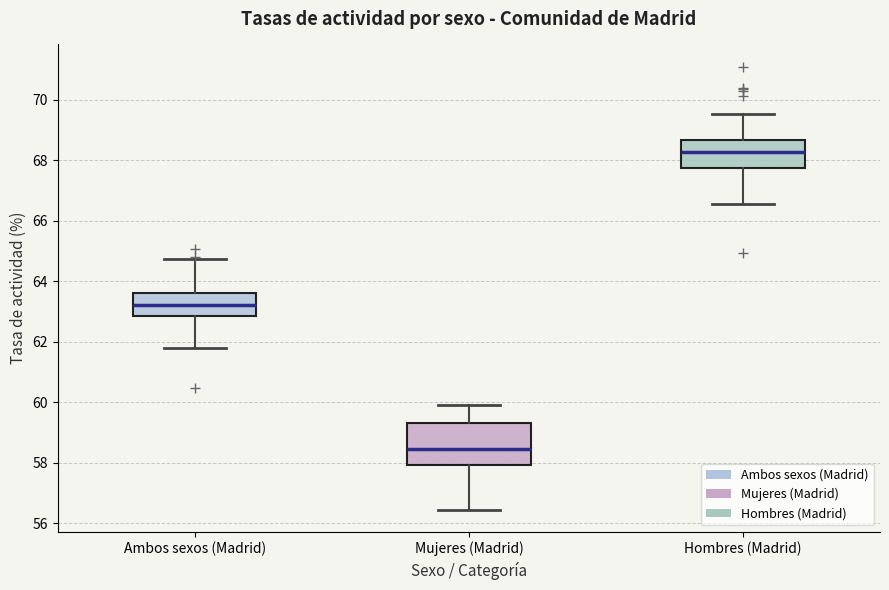

Reading left to right, transcribe this box plot: for each box, give where its median line is, the range the box spans, and where its two whiskers end, as read against the y-axis. The values are not printed on the chart, so give them approximately, as read against the axis.

Ambos sexos (Madrid): median 63.2, box 62.8 to 63.6, whiskers 61.8 to 64.8
Mujeres (Madrid): median 58.4, box 58.0 to 59.4, whiskers 56.4 to 60.0
Hombres (Madrid): median 68.2, box 67.8 to 68.6, whiskers 66.6 to 69.6